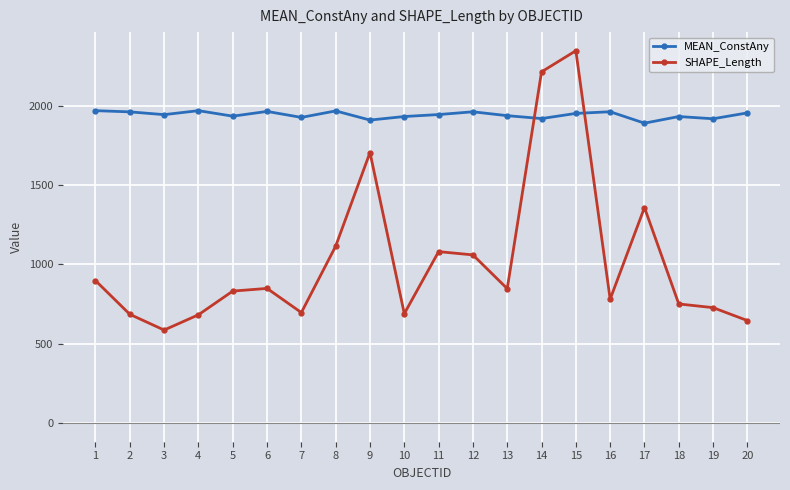

True or false: SHAPE_Length and MEAN_ConstAny cross at least once.

True